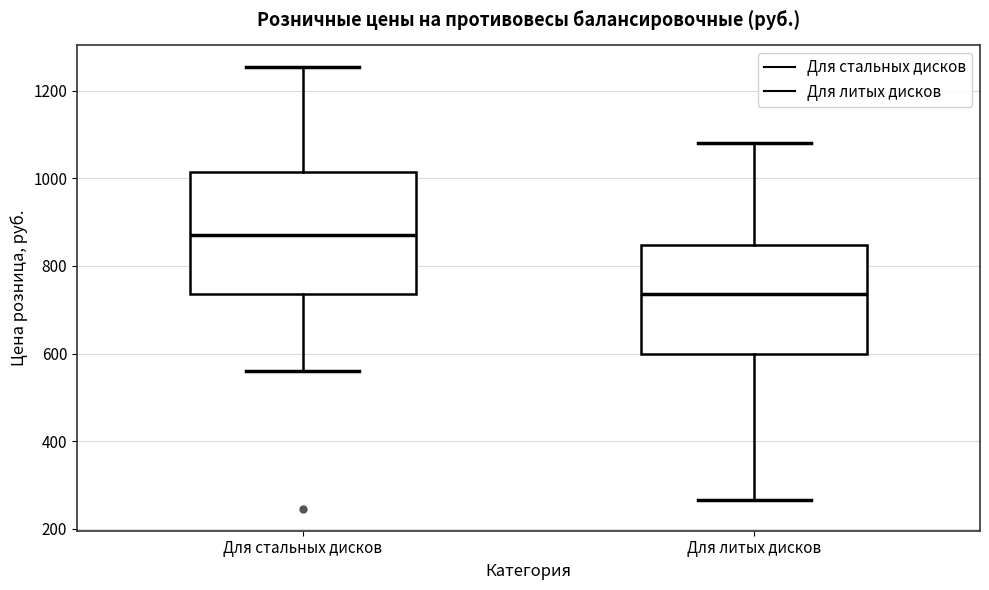

Which box is the tallest, from its lower edge to its upper edge?

Для стальных дисков